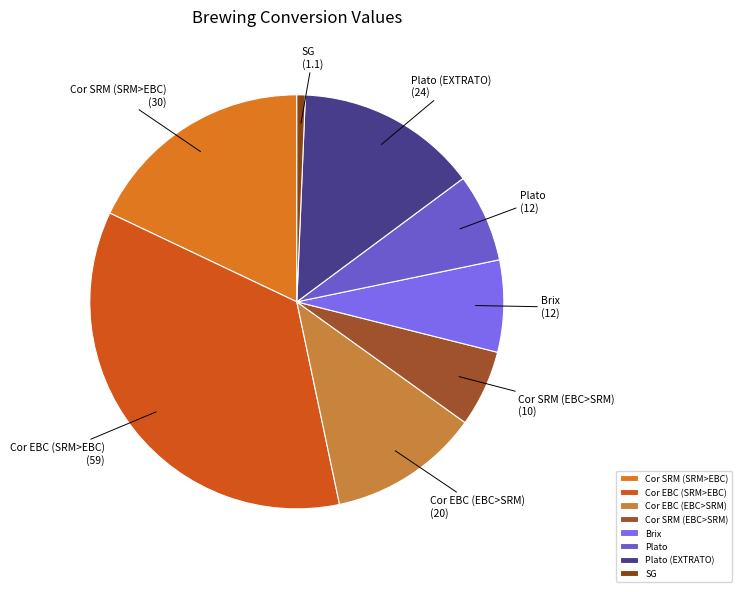

Is it true that Cor EBC (EBC>SRM) is 12% of the pie?

True